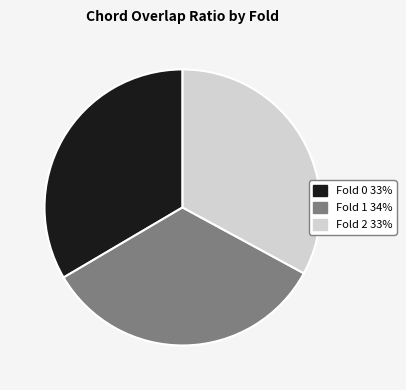

Does Fold 2 33% account for over 50% of the chart?

No